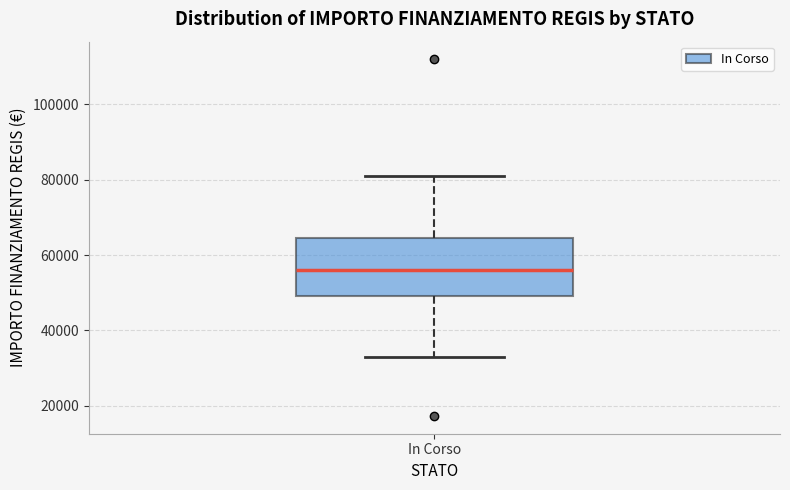

Where does the median line of the box for In Corso sit on the y-axis? The values are not printed on the chart, so give them approximately, as read against the axis.

56000